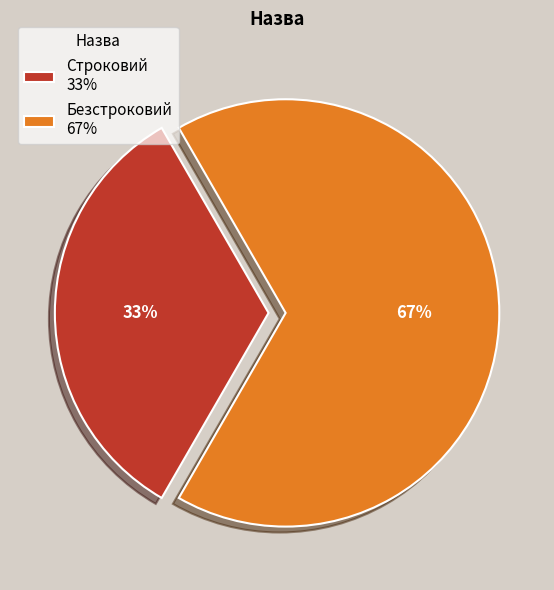

Rank the categories by value from lowest to highest.

Строковий, Безстроковий